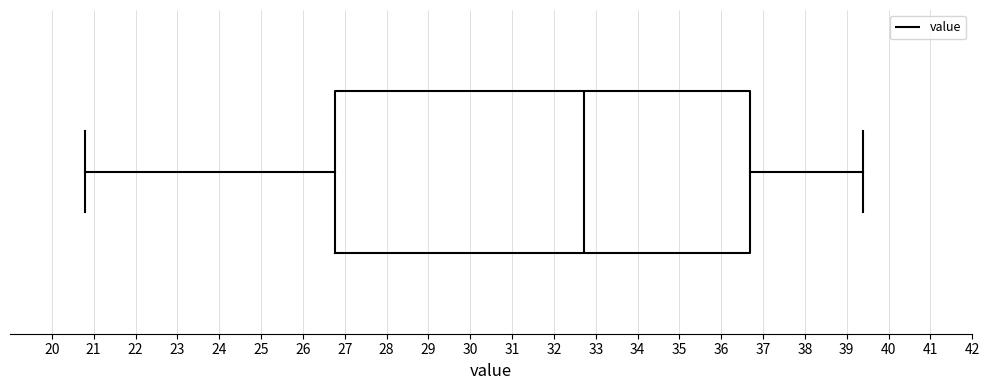

Where is the right edge of the box on the x-axis? The values are not printed on the chart, so give them approximately, as read against the axis.

36.7